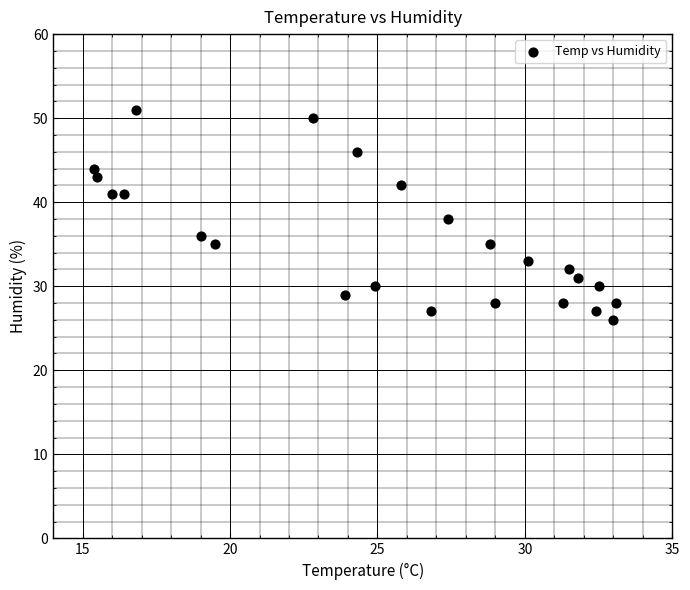

What is the range of Y values (max minus min)?

25